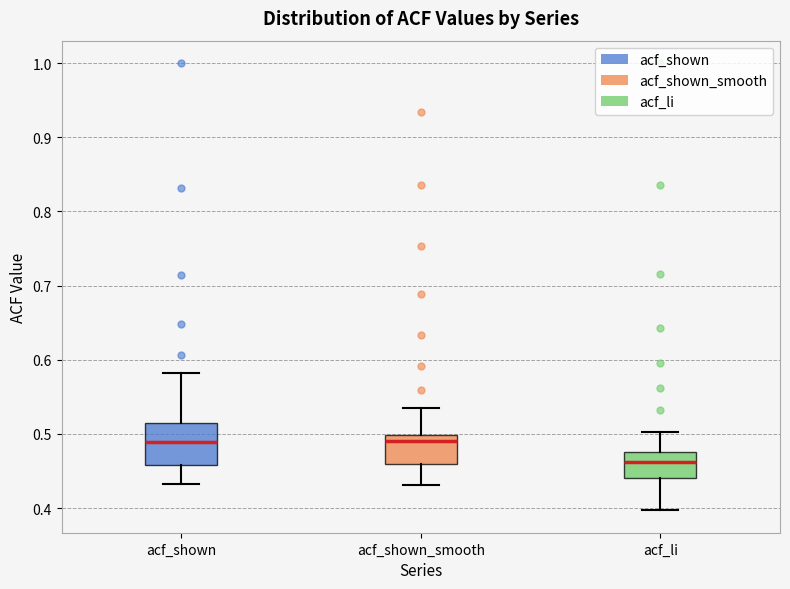

Reading left to right, read every box against the y-axis: the position of its median line, the range the box covers, and the ends of its whiskers. The values are not printed on the chart, so give them approximately, as read against the axis.

acf_shown: median 0.49, box 0.46 to 0.51, whiskers 0.43 to 0.58
acf_shown_smooth: median 0.49, box 0.46 to 0.50, whiskers 0.43 to 0.54
acf_li: median 0.46, box 0.44 to 0.48, whiskers 0.40 to 0.50